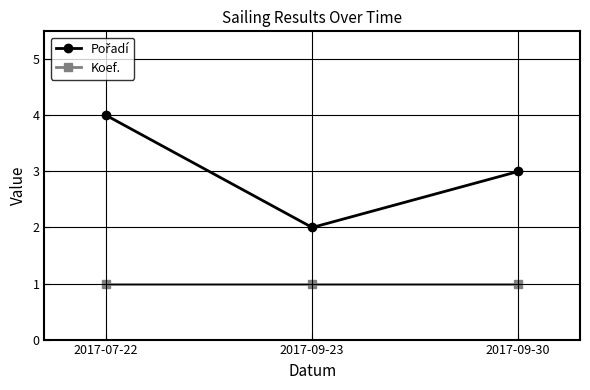

Is it true that Koef. equals 2 at 2017-07-22?

False